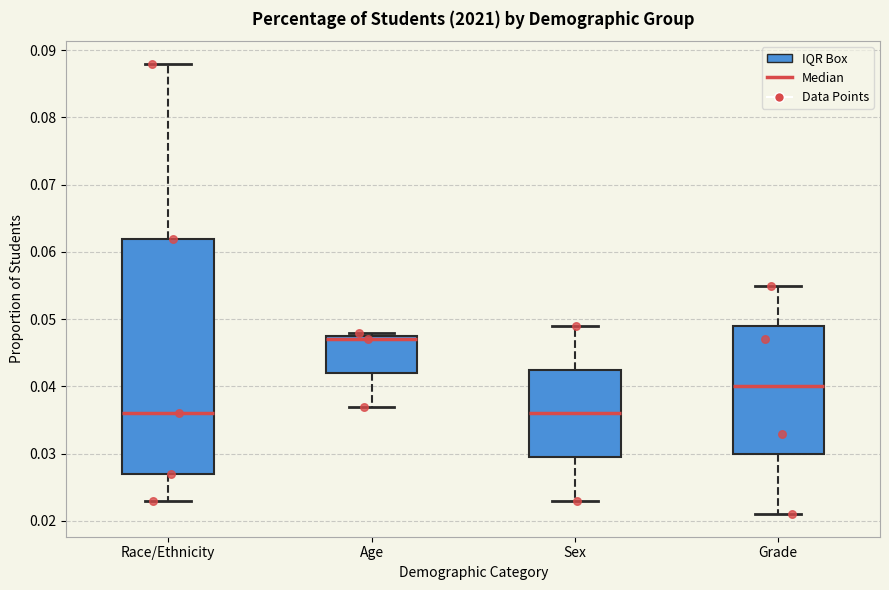

Reading left to right, read every box against the y-axis: the position of its median line, the range the box covers, and the ends of its whiskers. The values are not printed on the chart, so give them approximately, as read against the axis.

Race/Ethnicity: median 0.036, box 0.027 to 0.062, whiskers 0.023 to 0.088
Age: median 0.047, box 0.042 to 0.048, whiskers 0.037 to 0.048 (just above the box's upper edge)
Sex: median 0.036, box 0.030 to 0.043, whiskers 0.023 to 0.049
Grade: median 0.040, box 0.030 to 0.049, whiskers 0.021 to 0.055